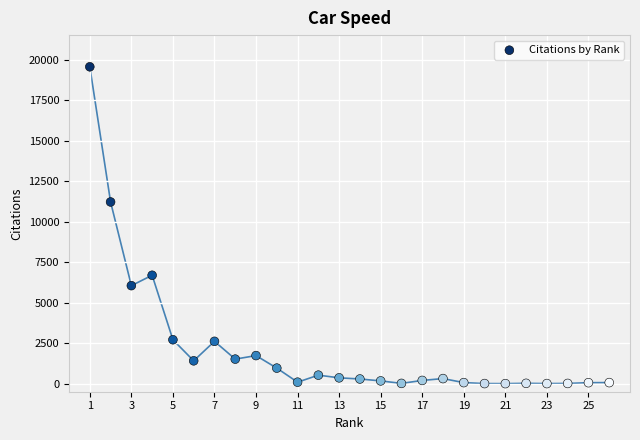

What Y value in the scatter plot is closest to 9776?

11211